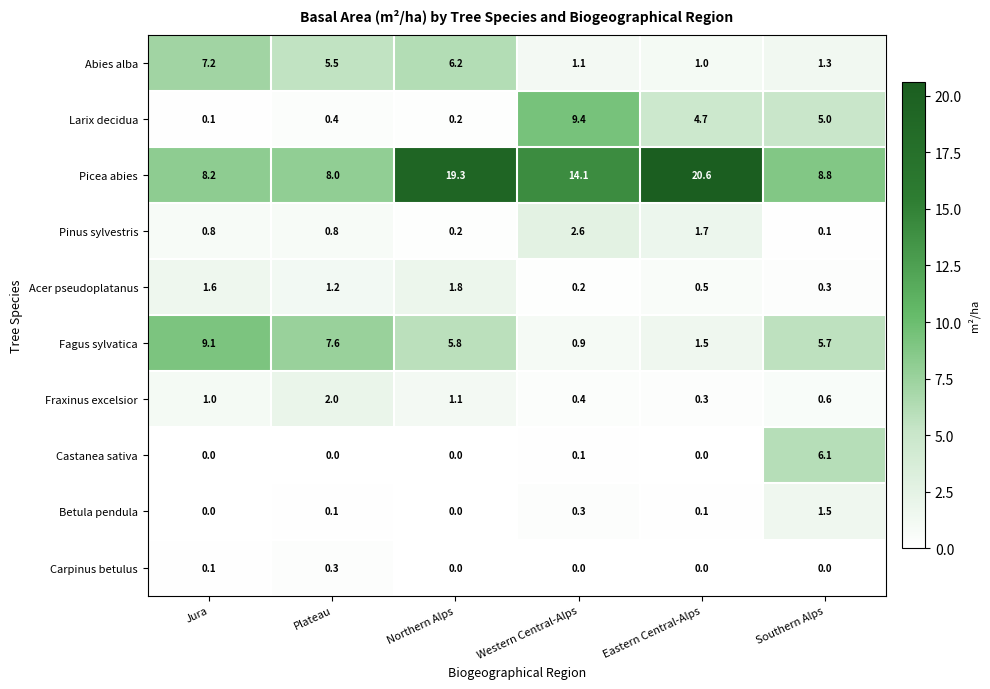

Between Plateau and Western Central-Alps, which series saw the biggest shift?

Larix decidua